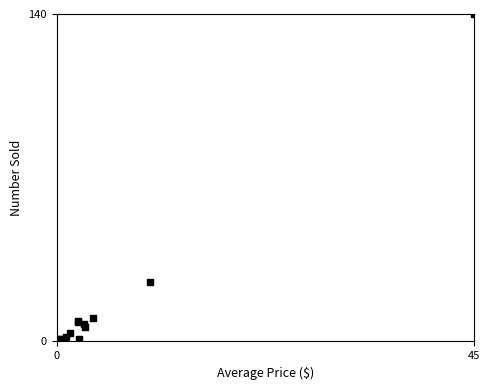

What Y value in the scatter plot is closest to 70?

25.2